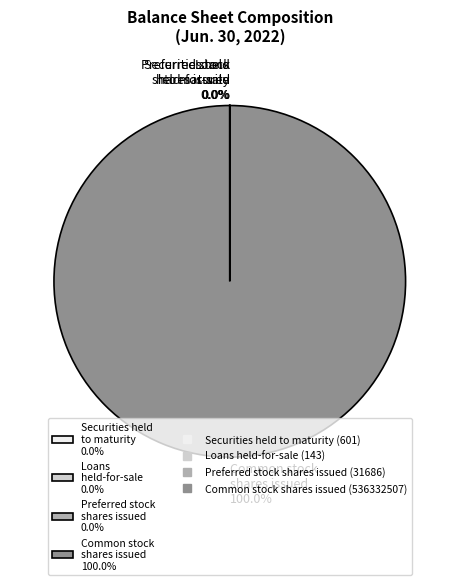

Is Common stock shares issued 100.0% the majority of the pie?

Yes